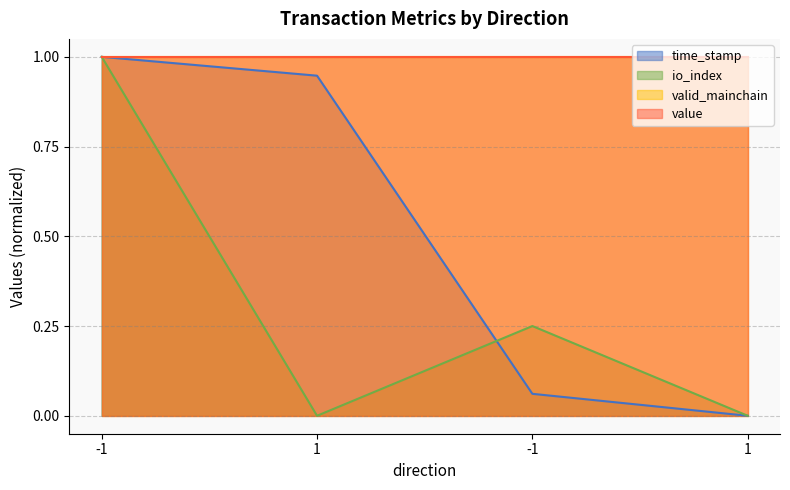

What is the value of the time_stamp point at the 2nd from the left?

0.9